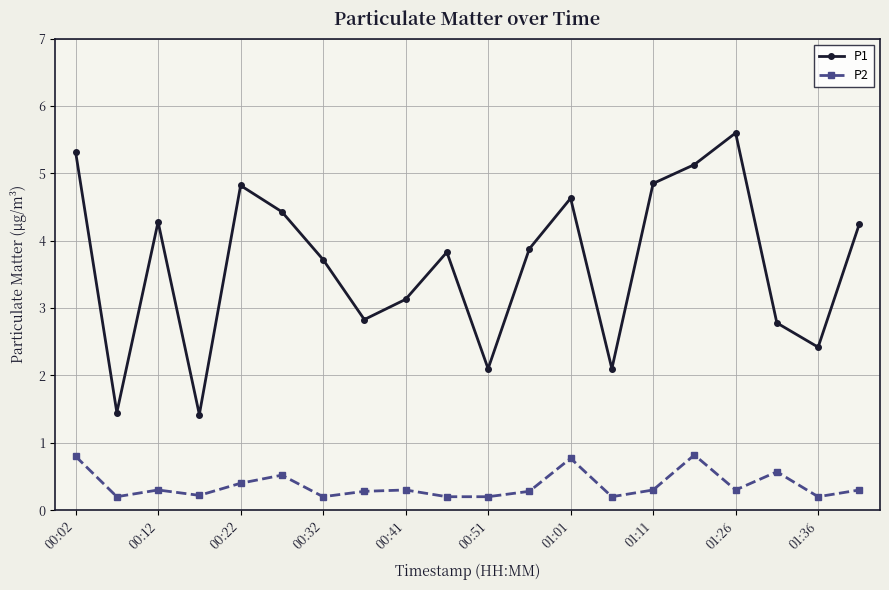

How many P2 values are between 0 and 1?

20